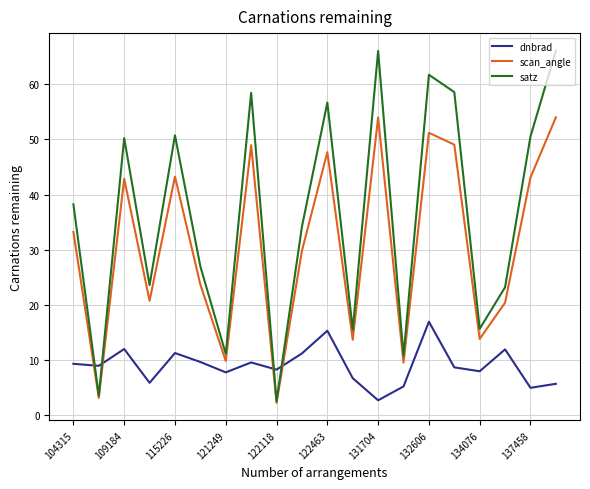

Rank the series by their maximum value, from highest to lowest.

satz, scan_angle, dnbrad